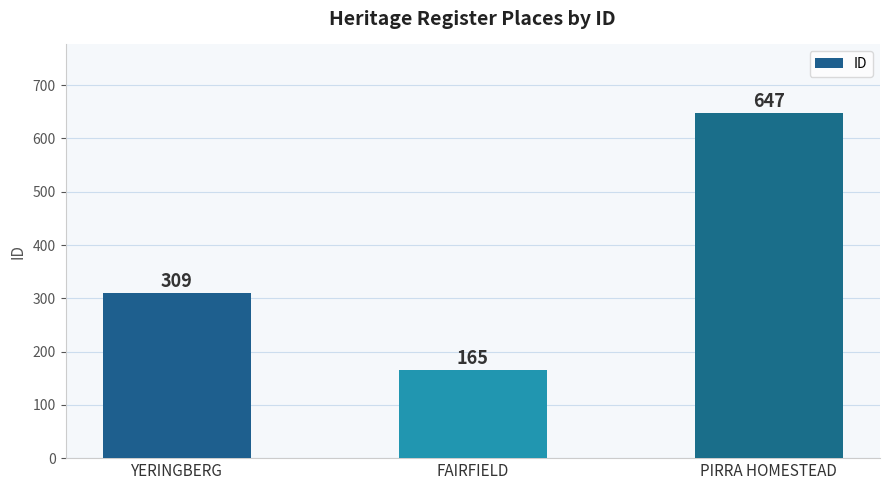

The chart shows a value of 165 at FAIRFIELD. True or false?

True